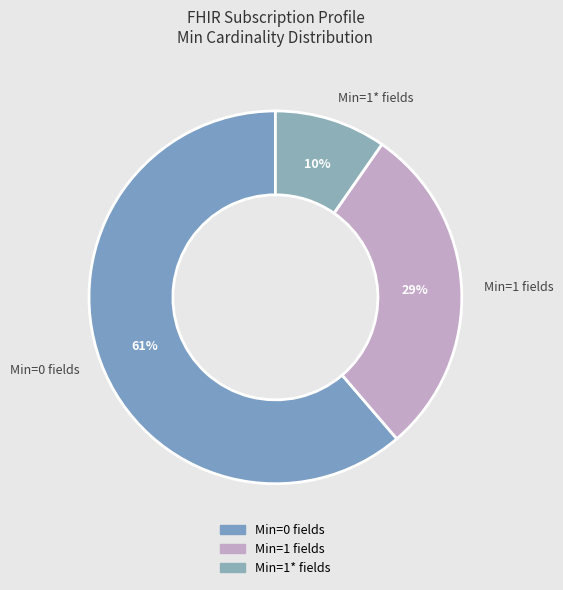

Between Min=1 fields and Min=0 fields, which is larger?

Min=0 fields